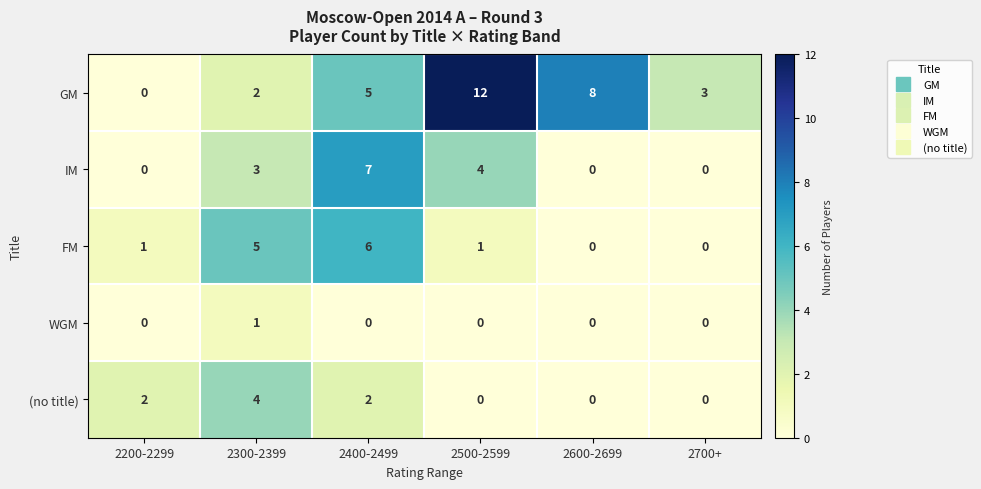

At which category is the sum across all series the highest?

2400-2499